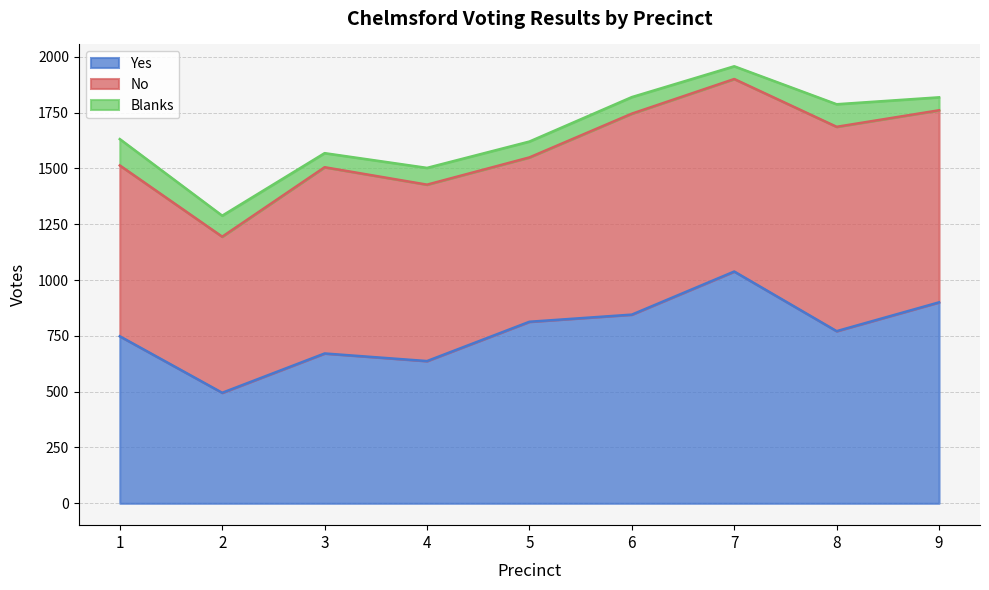

How many interior local peaks does the Blanks series have?

3